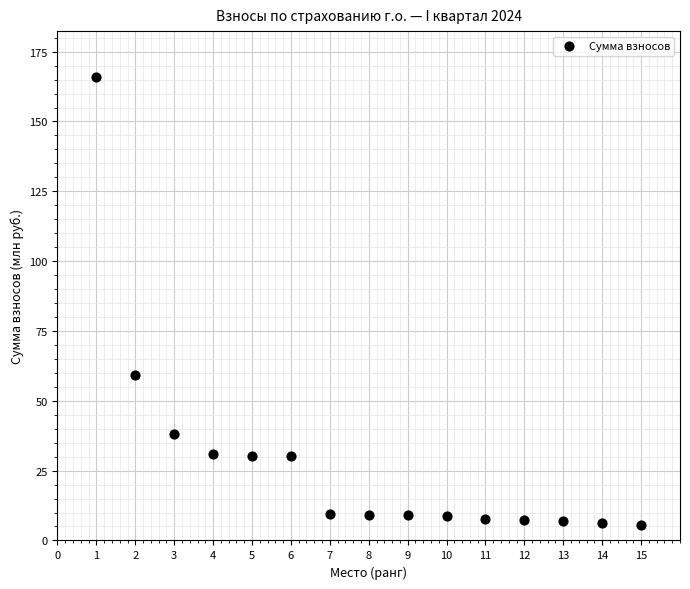

What is the range of Y values (max minus min)?

160.3